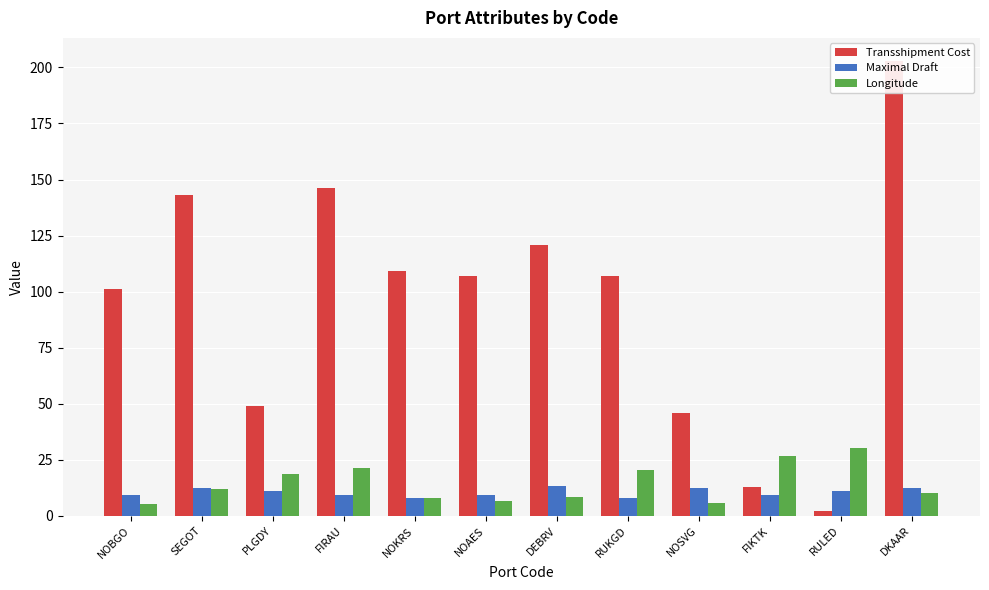

Count the number of data series in this chart.

3